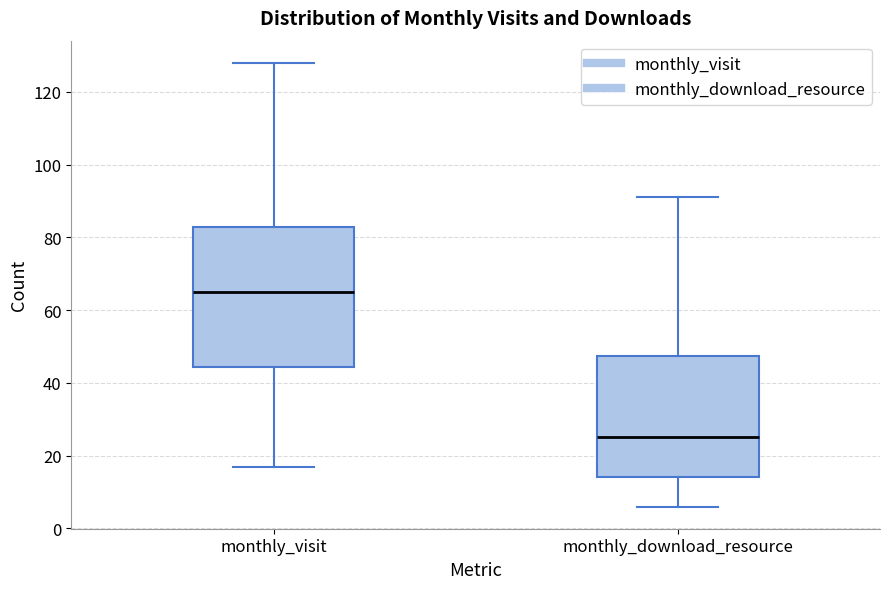

Which box has the lowest median line?

monthly_download_resource